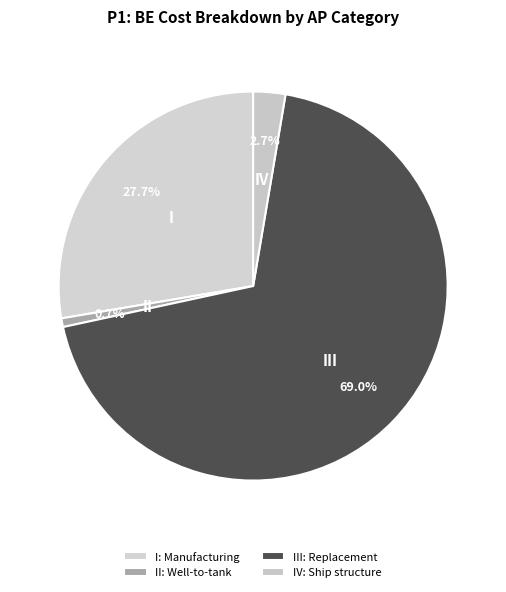

How many segments does this pie chart have?

4